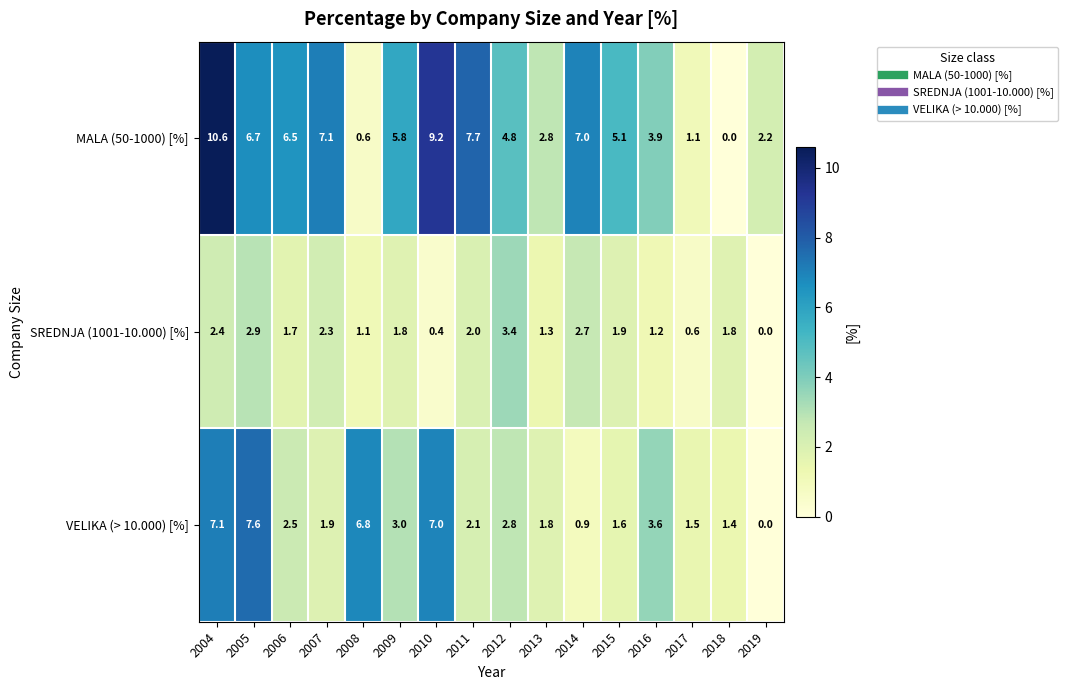

Which series has the largest range (max minus min)?

MALA (50-1000) [%]